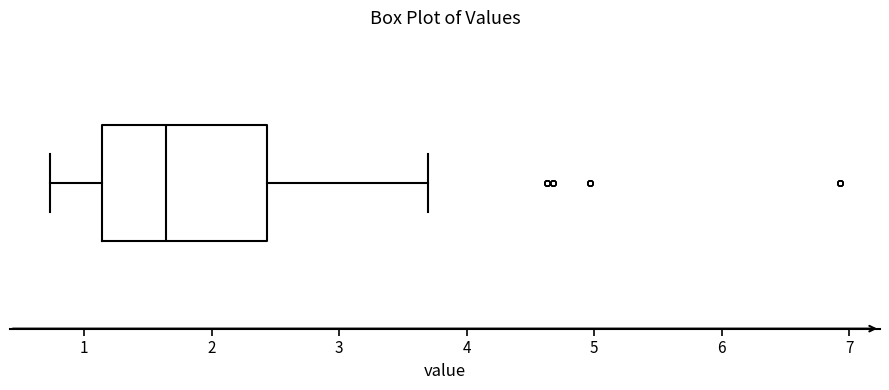

Transcribe this box plot: give where the median line is, the range the box spans, and where the two whiskers end, as read against the x-axis. The values are not printed on the chart, so give them approximately, as read against the axis.

median 1.6, box 1.1 to 2.4, whiskers 0.7 to 3.7